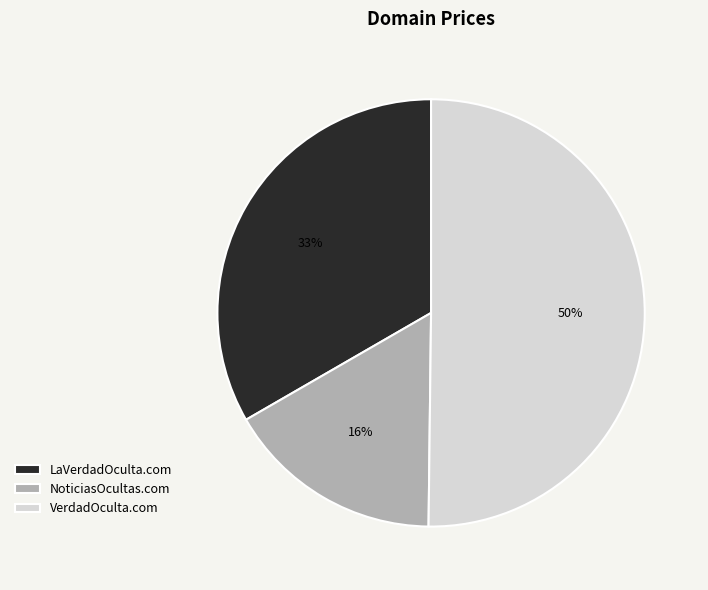

Which category accounts for the majority?

VerdadOculta.com